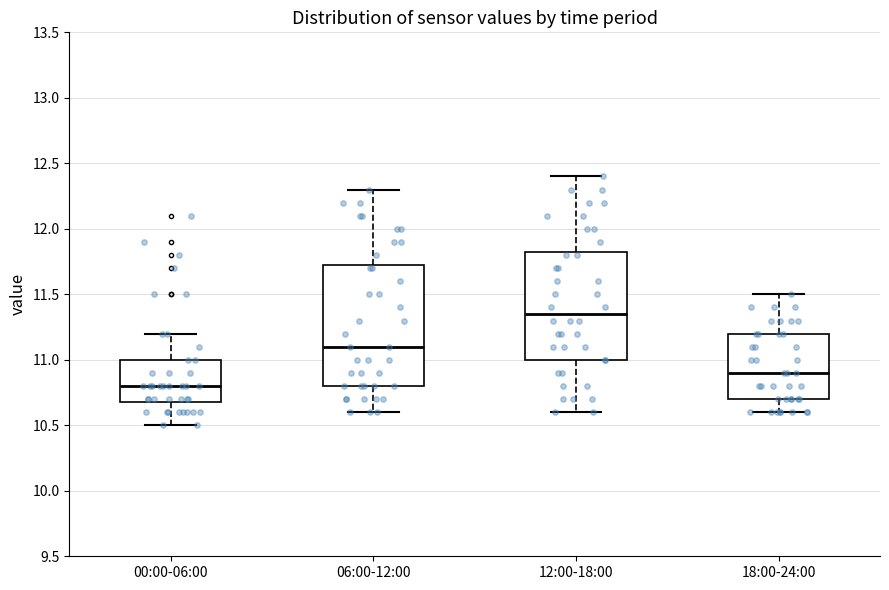

Comparing the boxes themselves (not the whiskers), which one is the tallest?

06:00-12:00